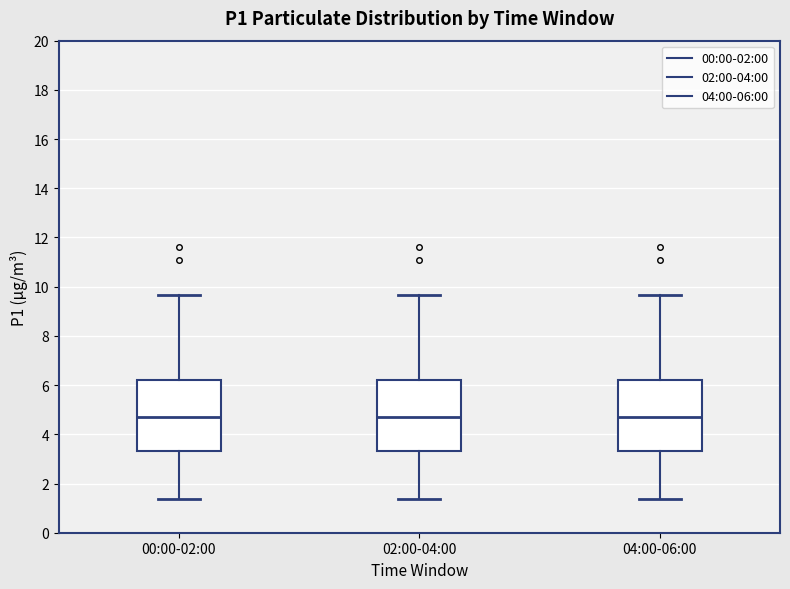

Where does the median line of the box for 04:00-06:00 sit on the y-axis? The values are not printed on the chart, so give them approximately, as read against the axis.

4.8